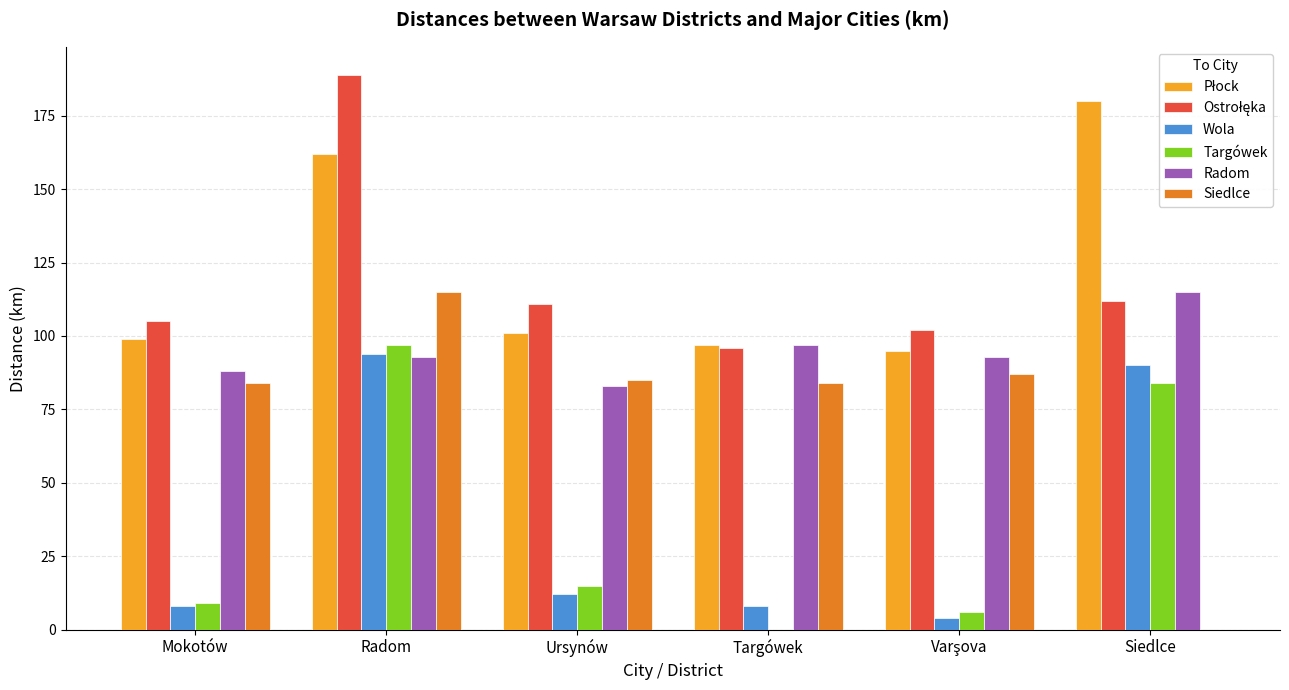

What is the total value across all series at Mokotów?

393